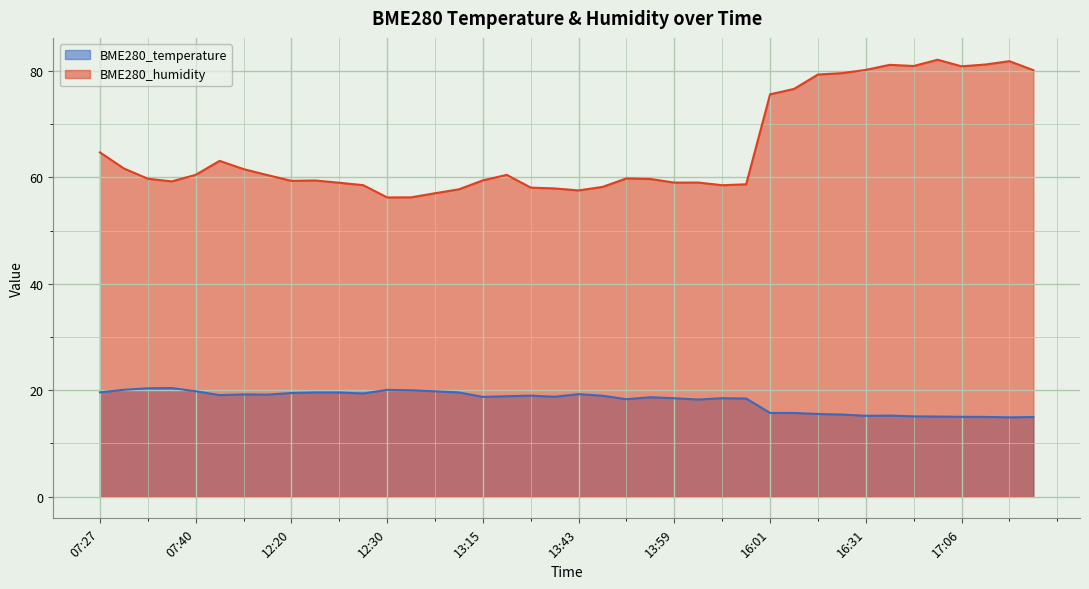

Which has a higher value, 07:34 or 16:31?

07:34